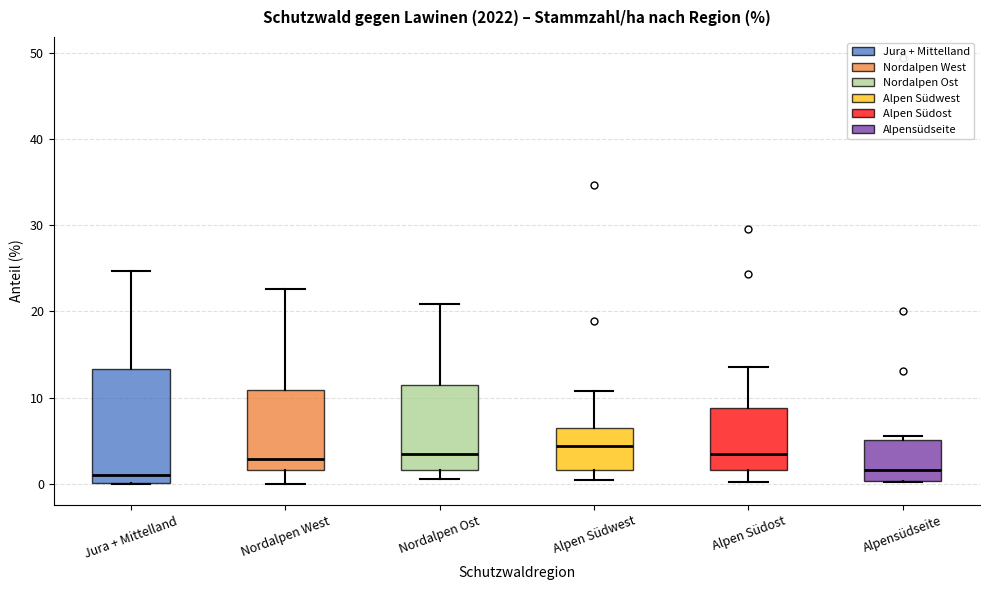

Reading left to right, transcribe this box plot: for each box, give where its median line is, the range the box spans, and where its two whiskers end, as read against the y-axis. The values are not printed on the chart, so give them approximately, as read against the axis.

Jura + Mittelland: median 1, box 0 to 13, whiskers 0 to 25
Nordalpen West: median 3, box 2 to 11, whiskers 0 to 23
Nordalpen Ost: median 3, box 2 to 11, whiskers 1 to 21
Alpen Südwest: median 4, box 2 to 7, whiskers 0 to 11
Alpen Südost: median 3, box 2 to 9, whiskers 0 to 14
Alpensüdseite: median 2, box 0 to 5, whiskers 0 to 6